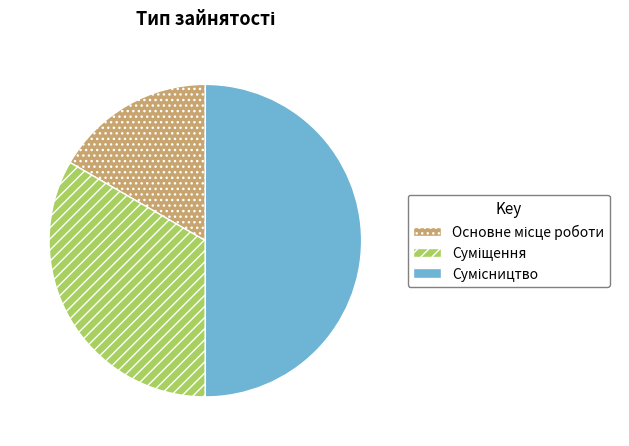

Does any single category account for the majority?

No